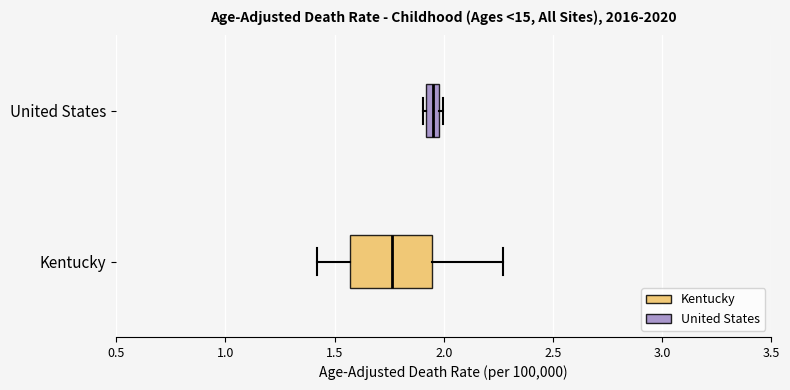

Which box is the widest, from its left edge to its right edge?

Kentucky